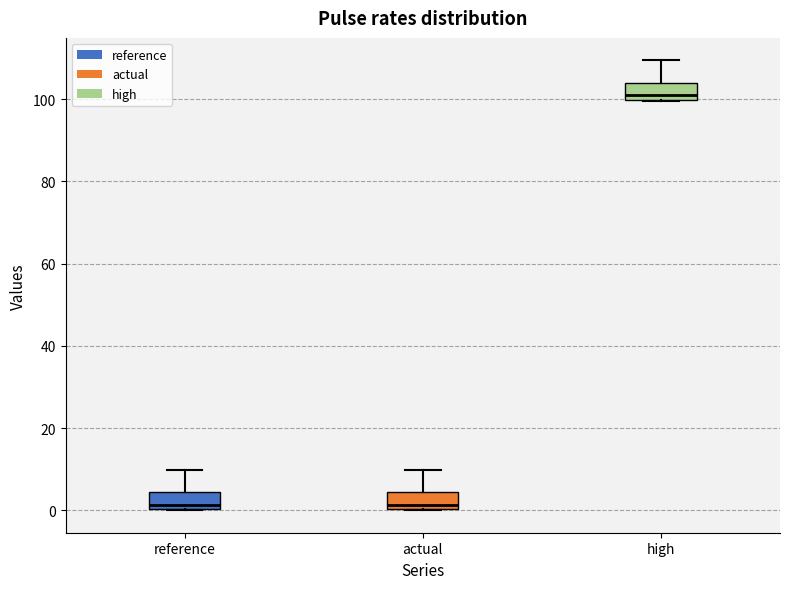

Where is the upper edge of the box for actual on the y-axis? The values are not printed on the chart, so give them approximately, as read against the axis.

4